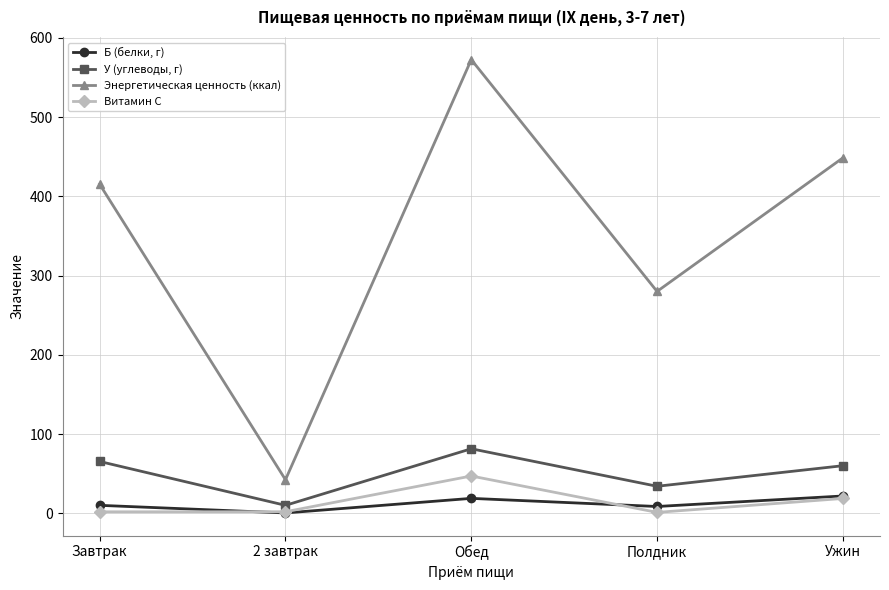

Rank the series at Ужин from highest to lowest value.

Энергетическая ценность (ккал), У (углеводы, г), Б (белки, г), Витамин С